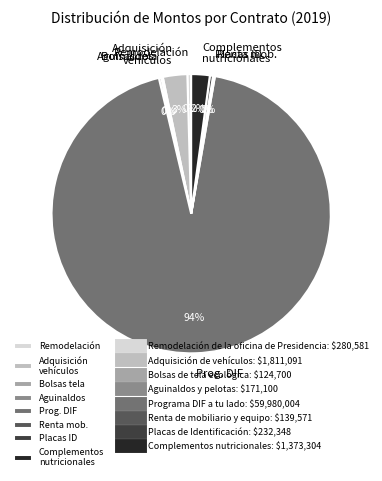

Is it true that Prog. DIF is 87% of the pie?

False